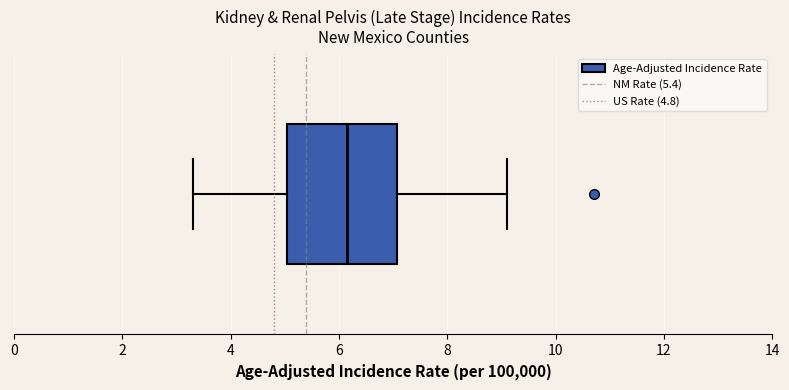

Where does the right whisker of the box end on the x-axis? The values are not printed on the chart, so give them approximately, as read against the axis.

9.2